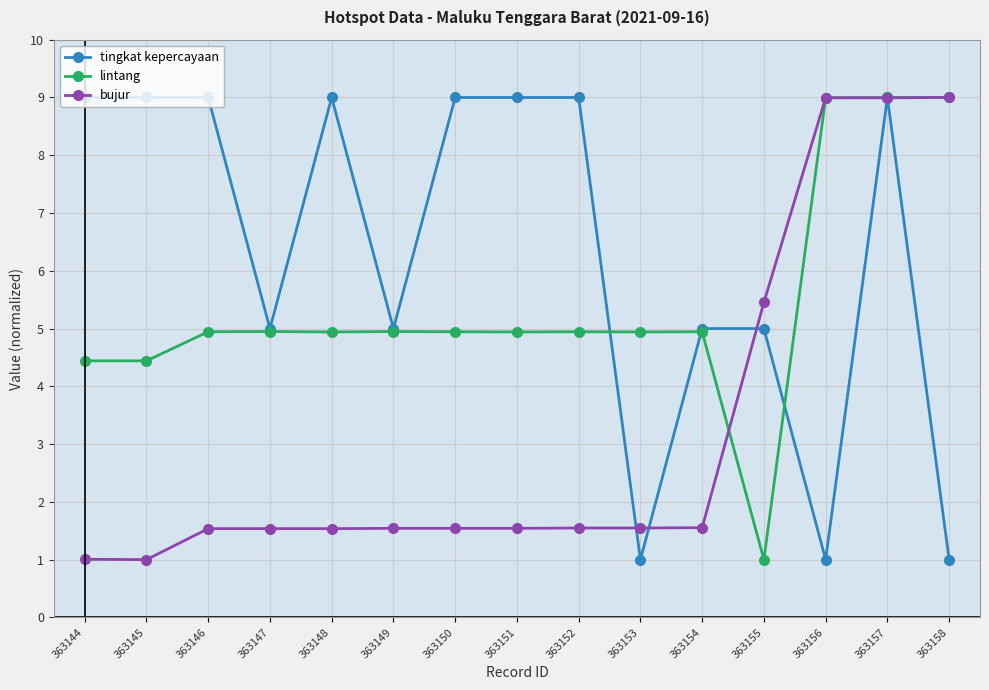

What is the spread (max minus min) of values at 363144?

8.0